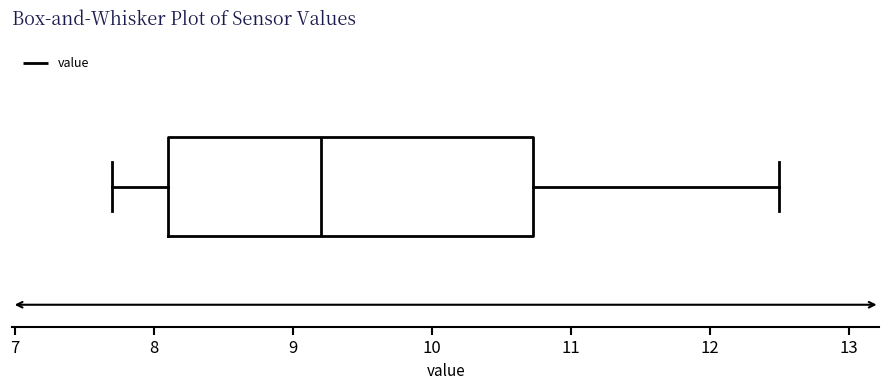

Read this box plot against the x-axis: the position of the median line, the range covered by the box, and the ends of both whiskers. The values are not printed on the chart, so give them approximately, as read against the axis.

median 9.2, box 8.1 to 10.7, whiskers 7.7 to 12.5